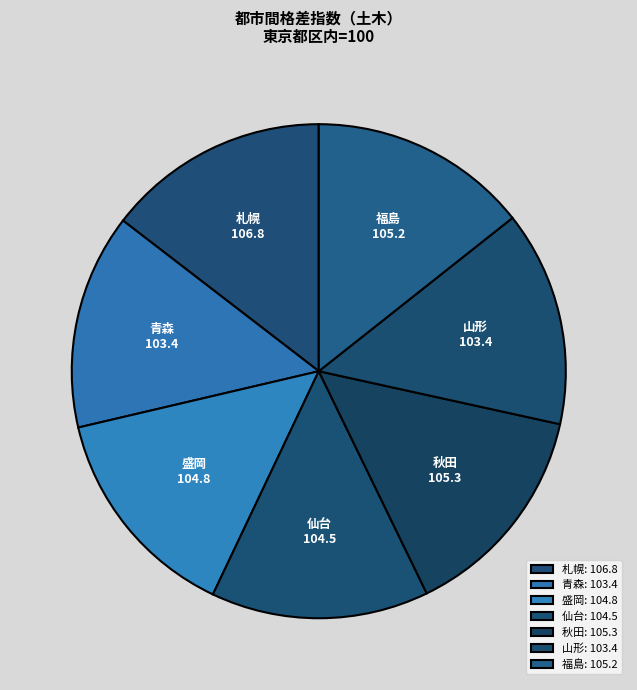

Does any single category account for the majority?

No